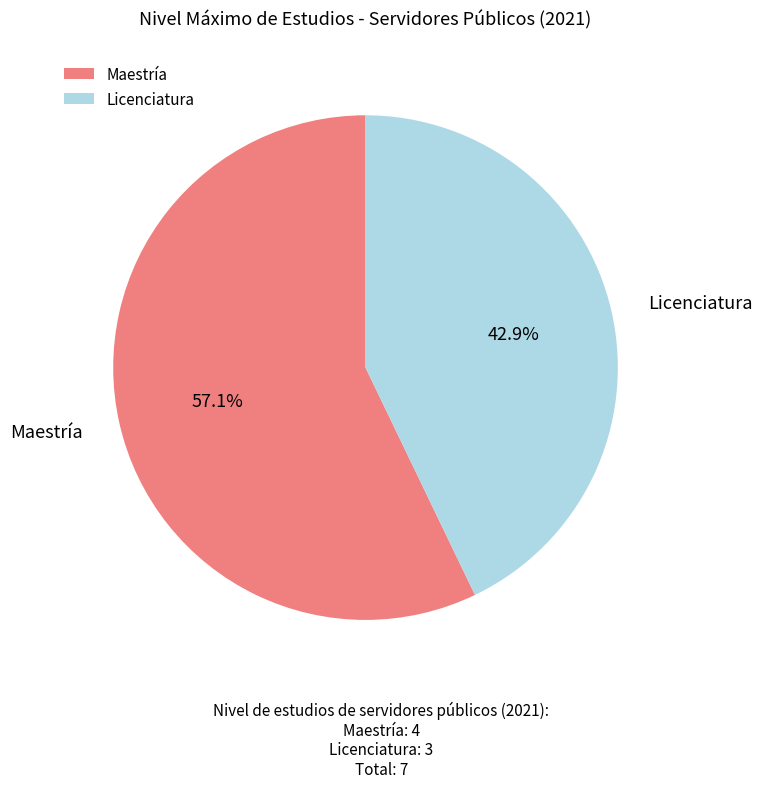

Do Maestría and Licenciatura together represent more than half of the pie?

Yes